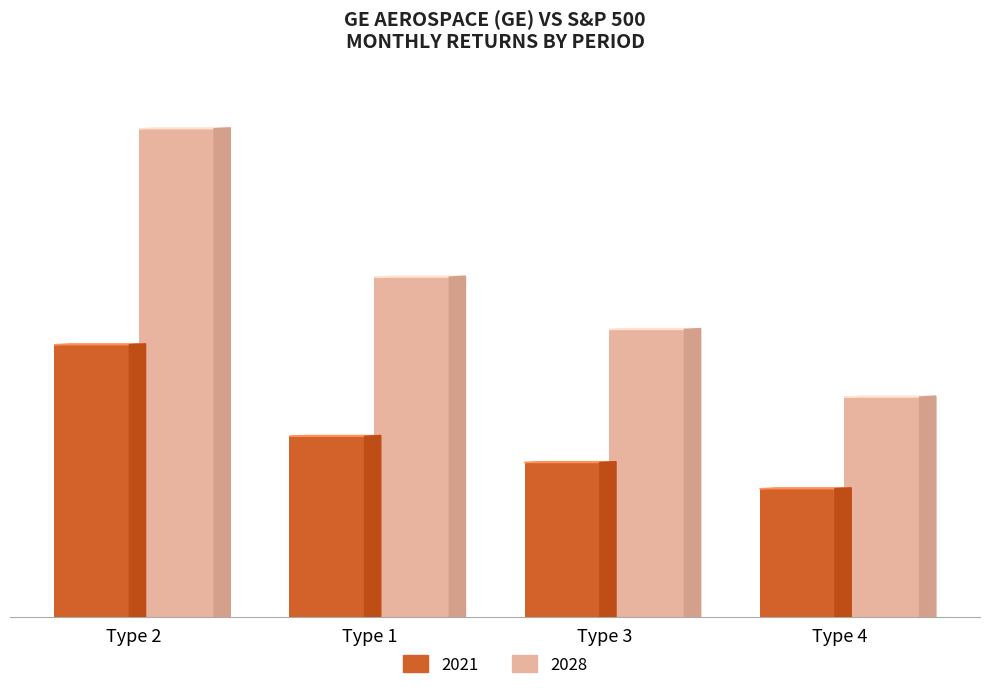

Which category has the lowest value across all series?

Type 4